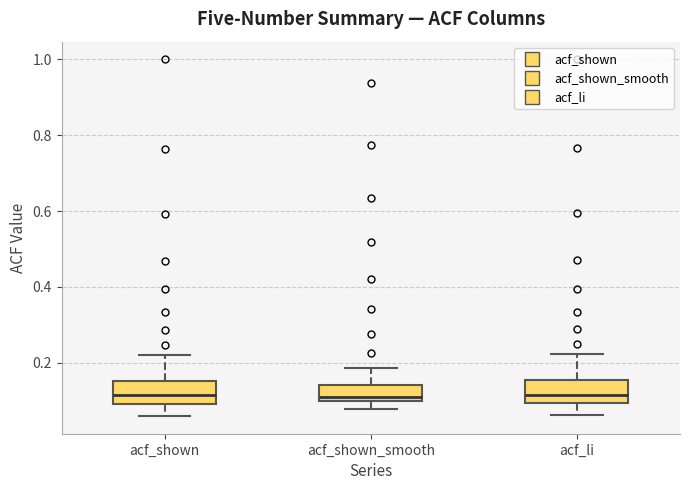

Where does the upper whisker of the box for acf_shown end on the y-axis? The values are not printed on the chart, so give them approximately, as read against the axis.

0.22